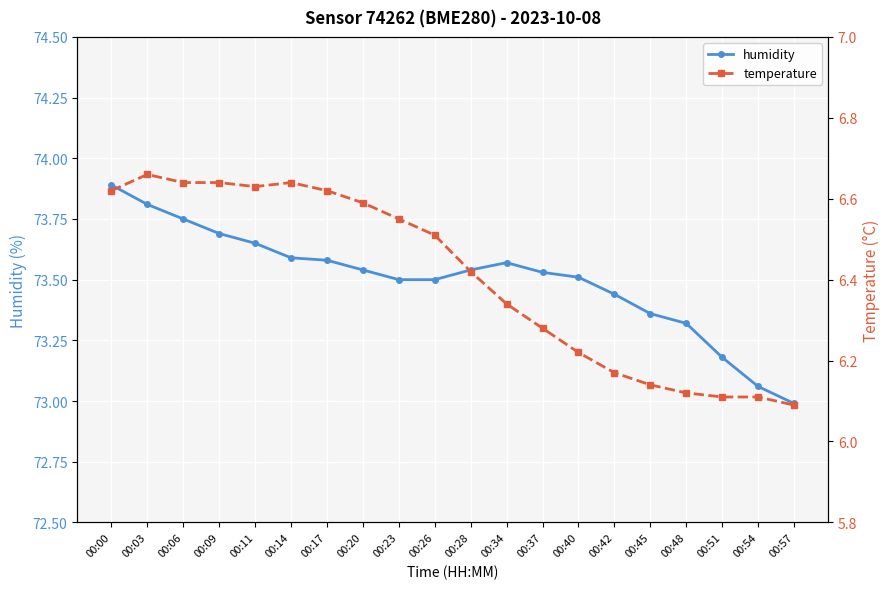

Reading left to right, transcribe all the data shown in this chart.

humidity: 00:00=73.9	00:03=73.8	00:06=73.8	00:09=73.7	00:11=73.7	00:14=73.6	00:17=73.6	00:20=73.5	00:23=73.5	00:26=73.5	00:28=73.5	00:34=73.6	00:37=73.5	00:40=73.5	00:42=73.4	00:45=73.4	00:48=73.3	00:51=73.2	00:54=73.1	00:57=73.0
temperature: 00:00=6.6	00:03=6.7	00:06=6.6	00:09=6.6	00:11=6.6	00:14=6.6	00:17=6.6	00:20=6.6	00:23=6.5	00:26=6.5	00:28=6.4	00:34=6.3	00:37=6.3	00:40=6.2	00:42=6.2	00:45=6.1	00:48=6.1	00:51=6.1	00:54=6.1	00:57=6.1